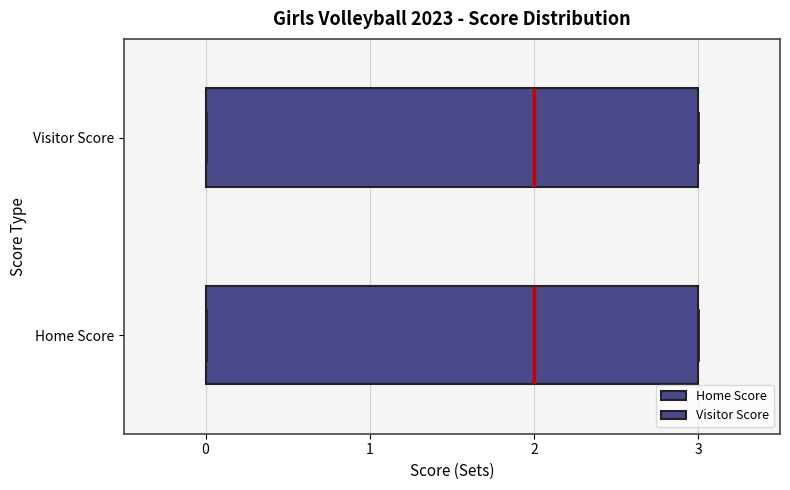

Reading bottom to top, read every box against the x-axis: the position of its median line, the range the box covers, and the ends of its whiskers. The values are not printed on the chart, so give them approximately, as read against the axis.

Home Score: median 2, box 0 to 3, whiskers 0 to 3
Visitor Score: median 2, box 0 to 3, whiskers 0 to 3